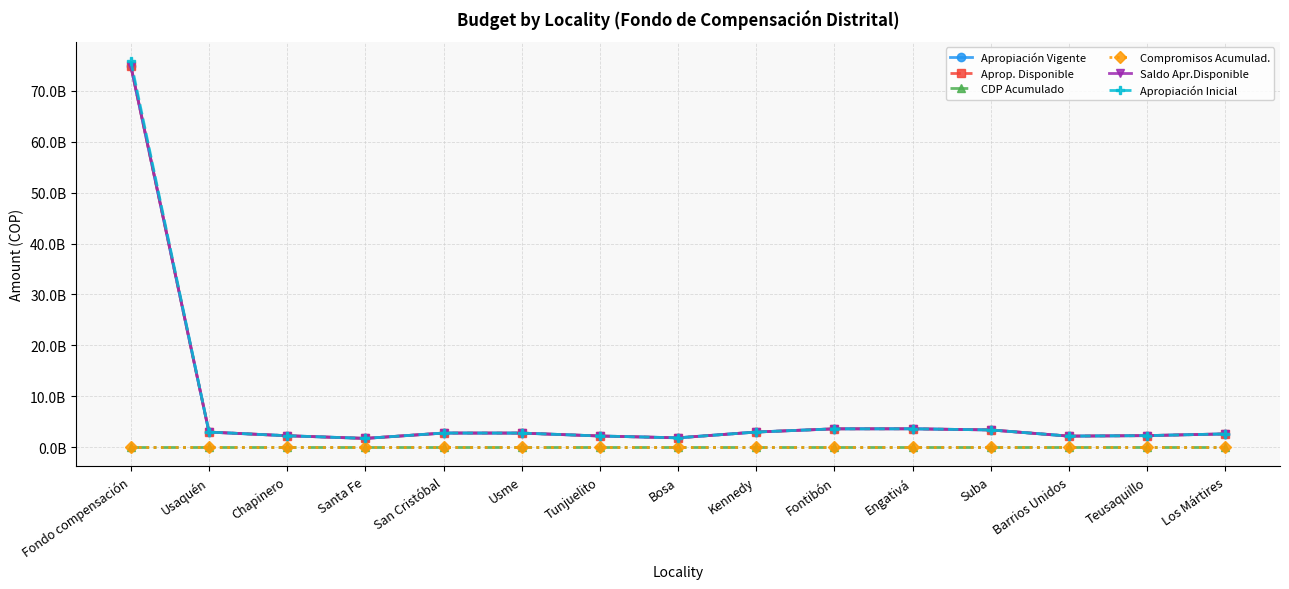

What is the difference between the Apropiación Vigente values at Los Mártires and Barrios Unidos?

435000000